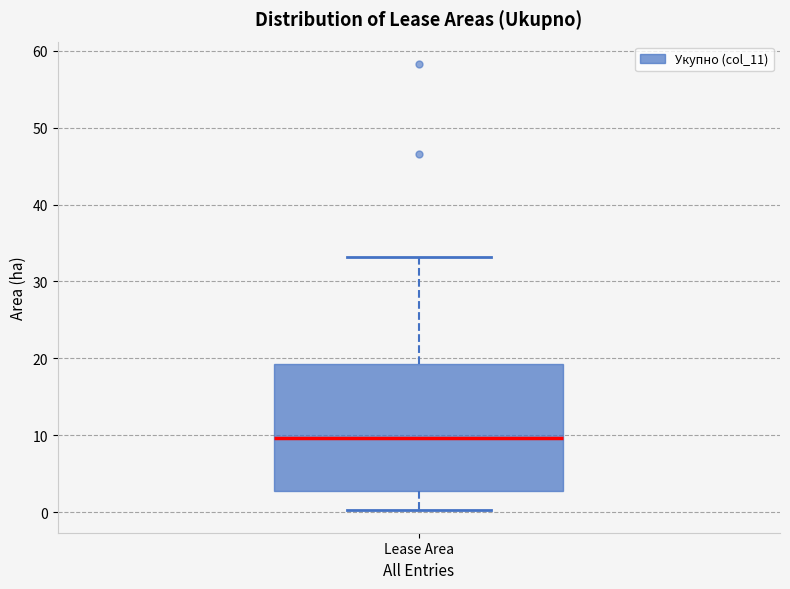

Transcribe this box plot: give where the median line is, the range the box spans, and where the two whiskers end, as read against the y-axis. The values are not printed on the chart, so give them approximately, as read against the axis.

median 10, box 3 to 19, whiskers 0 to 33